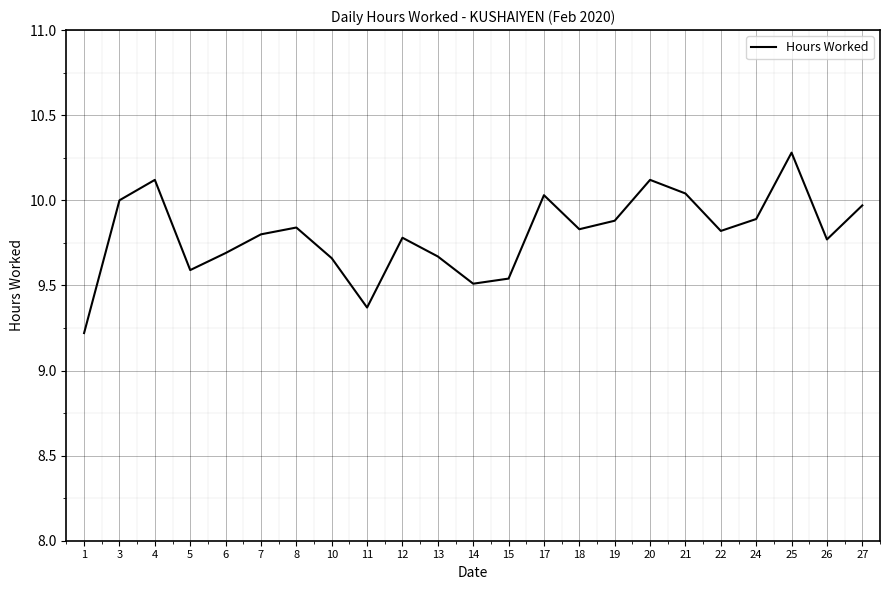

Approximately how many times larger is the value at 21 compared to 4?

1.0